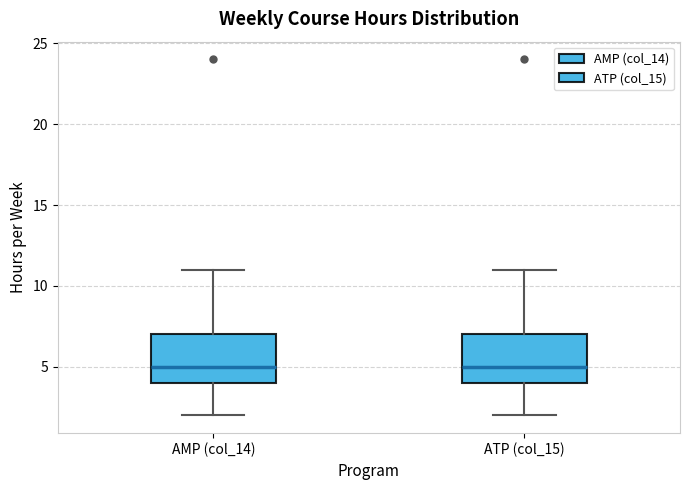

Reading left to right, read every box against the y-axis: the position of its median line, the range the box covers, and the ends of its whiskers. The values are not printed on the chart, so give them approximately, as read against the axis.

AMP (col_14): median 5, box 4 to 7, whiskers 2 to 11
ATP (col_15): median 5, box 4 to 7, whiskers 2 to 11